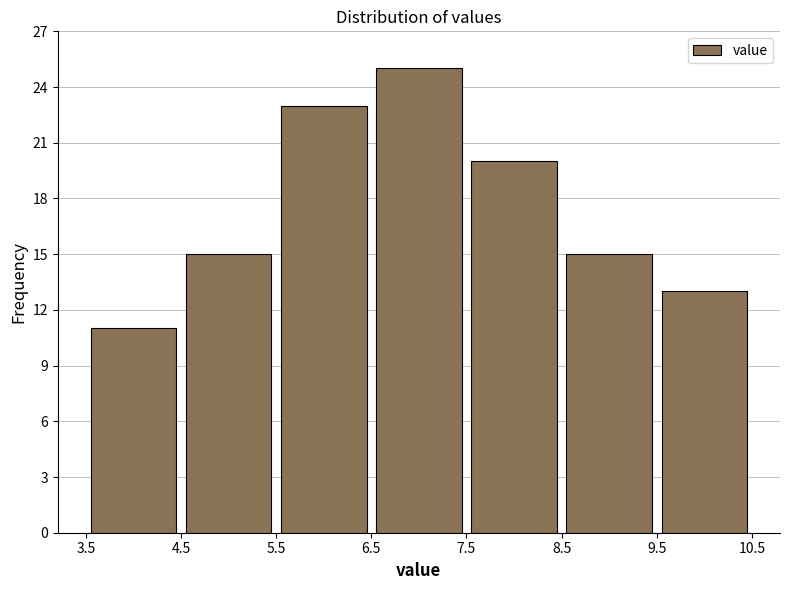

Reading left to right, list every bar in this chart as the range it spans on the x-axis followed by its height. The values are not printed on the chart, so give them approximately, as read against the axis.

3.5 to 4.5: 11
4.5 to 5.5: 15
5.5 to 6.5: 23
6.5 to 7.5: 25
7.5 to 8.5: 20
8.5 to 9.5: 15
9.5 to 10.5: 13